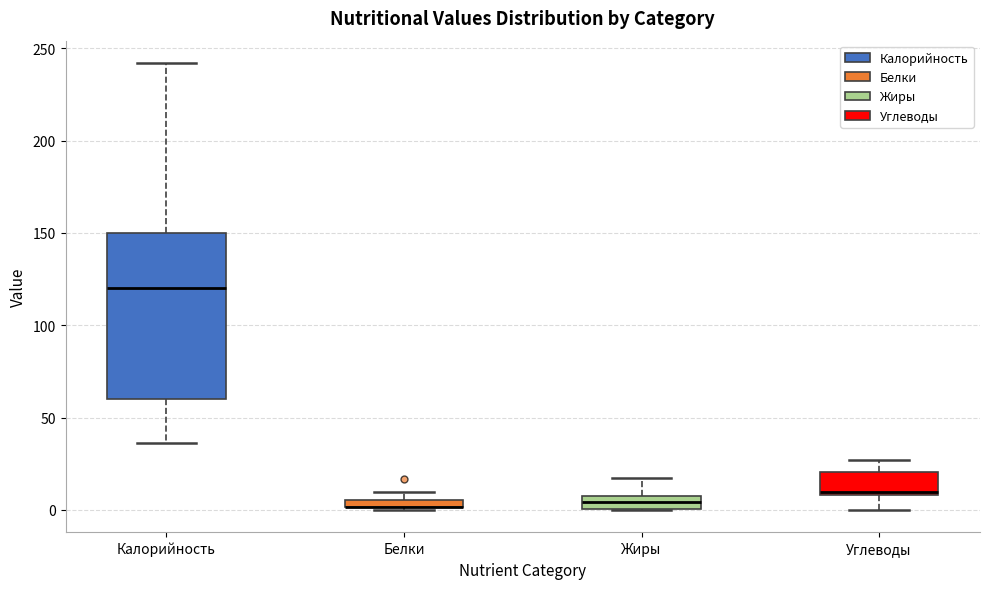

Where is the lower edge of the box for Углеводы on the y-axis? The values are not printed on the chart, so give them approximately, as read against the axis.

10